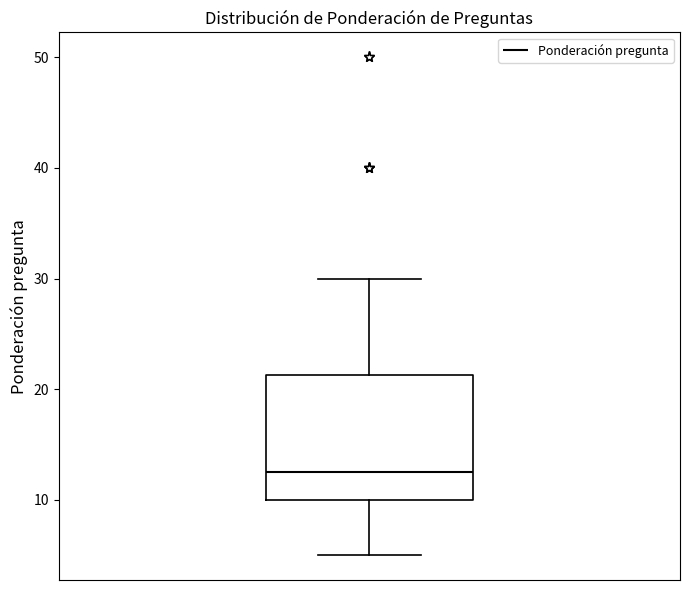

Transcribe this box plot: give where the median line is, the range the box spans, and where the two whiskers end, as read against the y-axis. The values are not printed on the chart, so give them approximately, as read against the axis.

median 13, box 10 to 21, whiskers 5 to 30